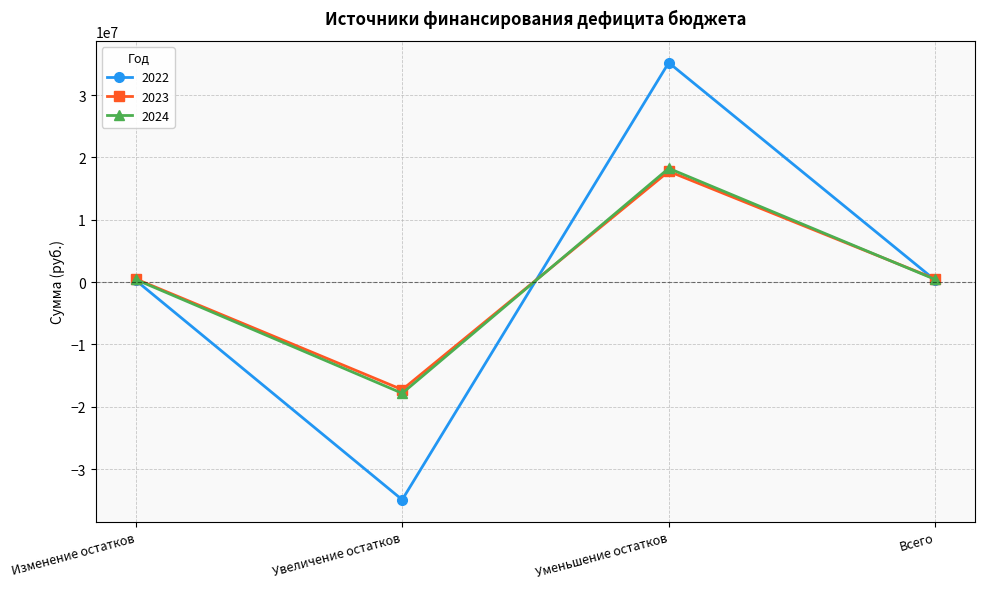

What is the minimum value for 2022?

-34893683.8